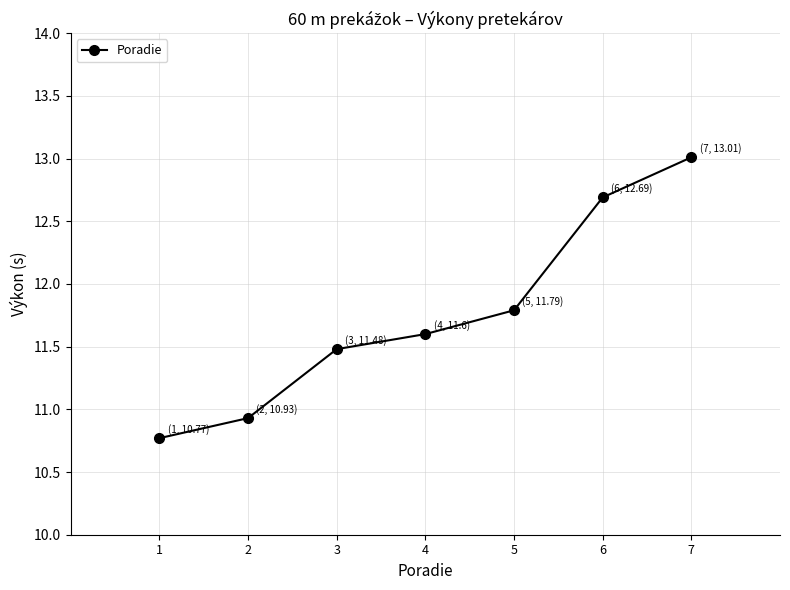

The value at 3 is 17.9. True or false?

False